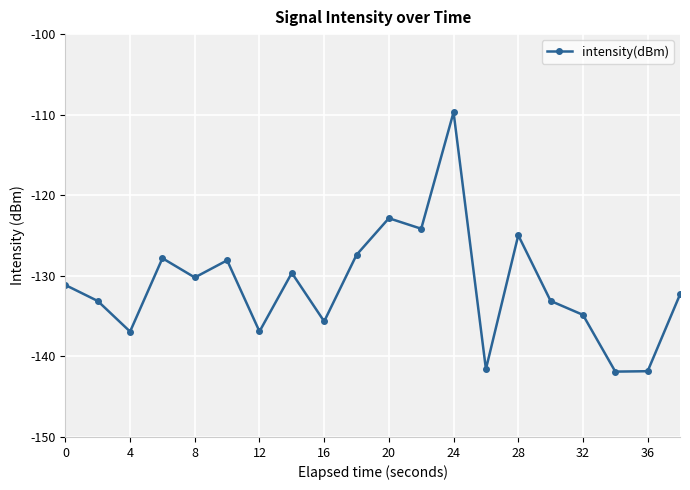

What is the difference between the second highest and minimum values?

19.0